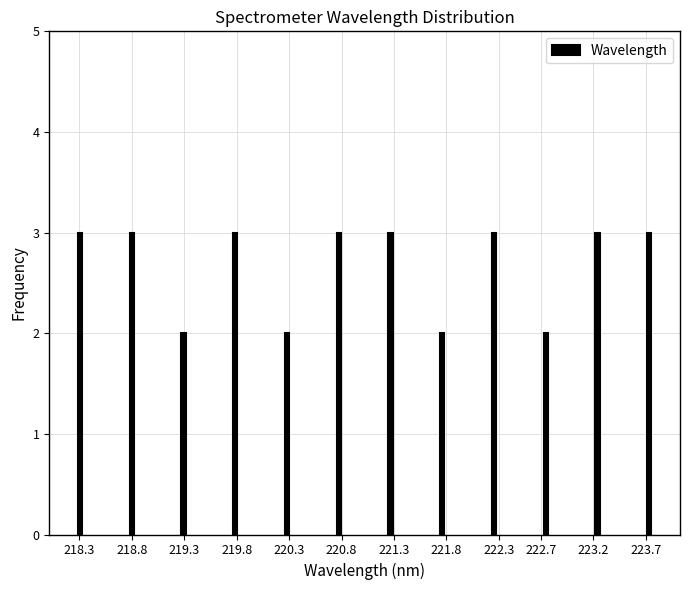

Reading left to right, transcribe all the data shown in this chart.

218.3=3	218.8=3	219.3=2	219.8=3	220.3=2	220.8=3	221.3=3	221.8=2	222.3=3	222.7=2	223.2=3	223.7=3